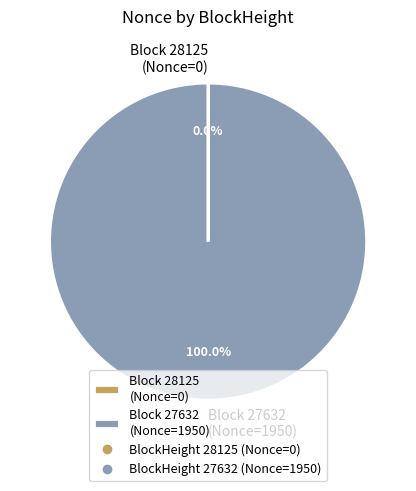

Which slice represents more than half of the pie?

Block 27632 (Nonce=1950)